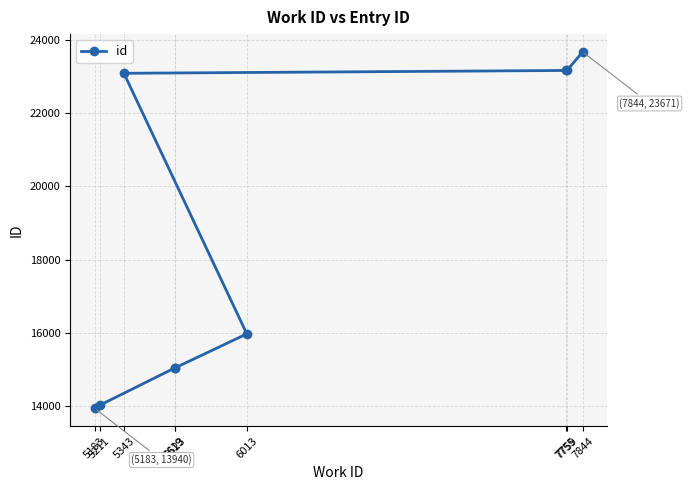

What is the approximate value at 5623, to the nearest 10?

15050